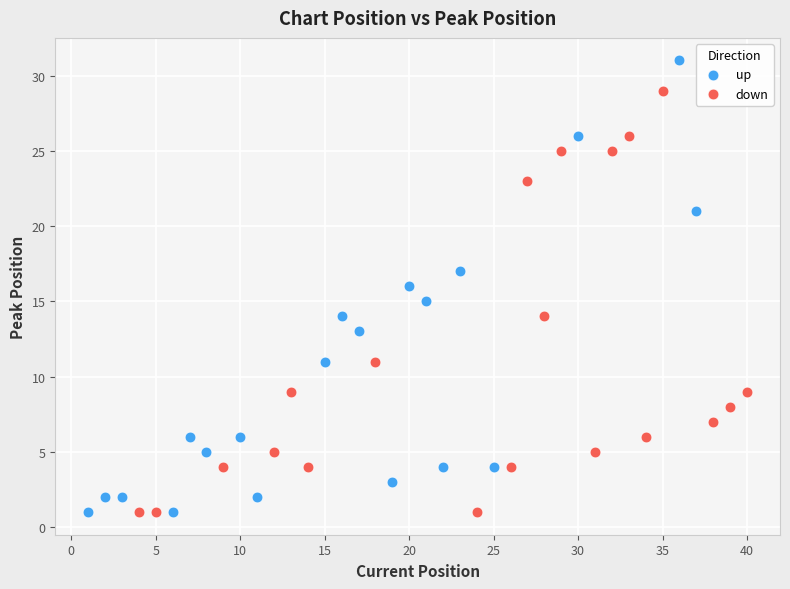

Which series has the widest spread of Y values?

up